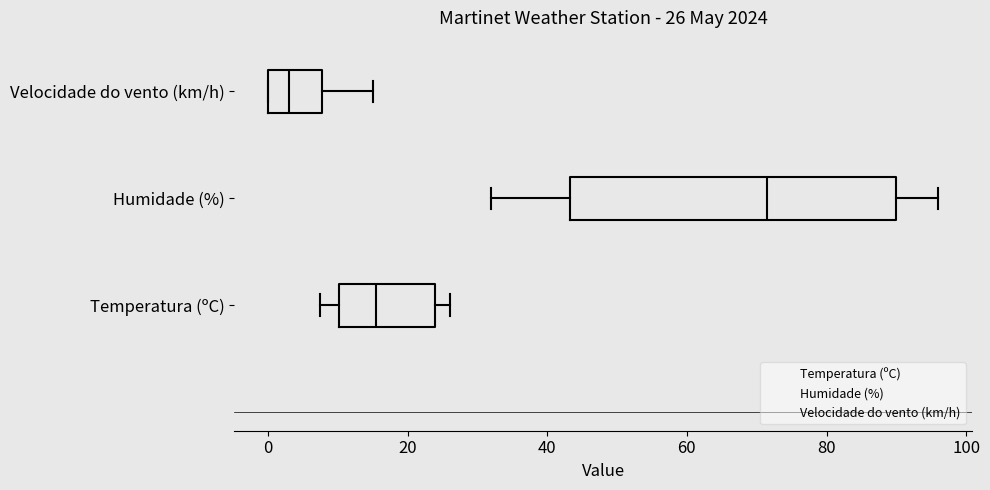

Which box has the furthest to the left median line?

Velocidade do vento (km/h)